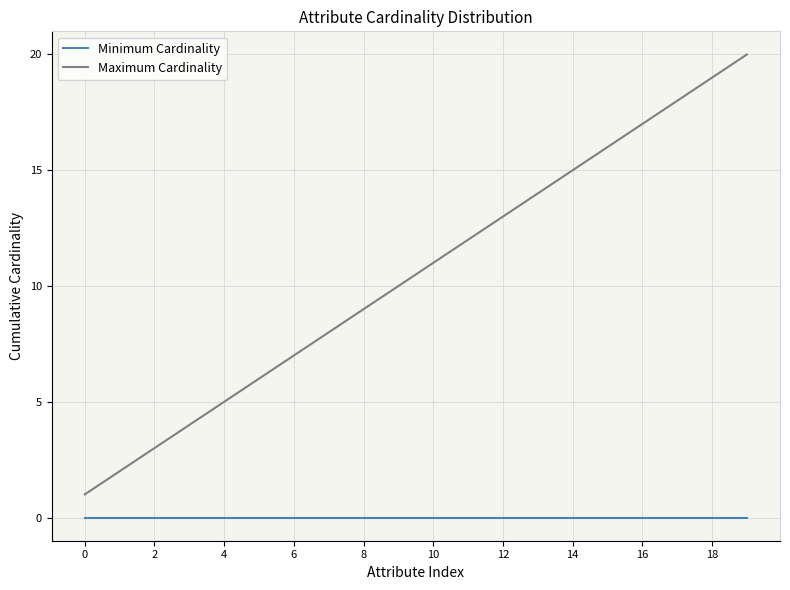

Reading left to right, extract all data points from this chart.

Minimum Cardinality: 0	0	0	0	0	0	0	0	0	0	0	0	0	0	0	0	0	0	0	0
Maximum Cardinality: 1	2	3	4	5	6	7	8	9	10	11	12	13	14	15	16	17	18	19	20